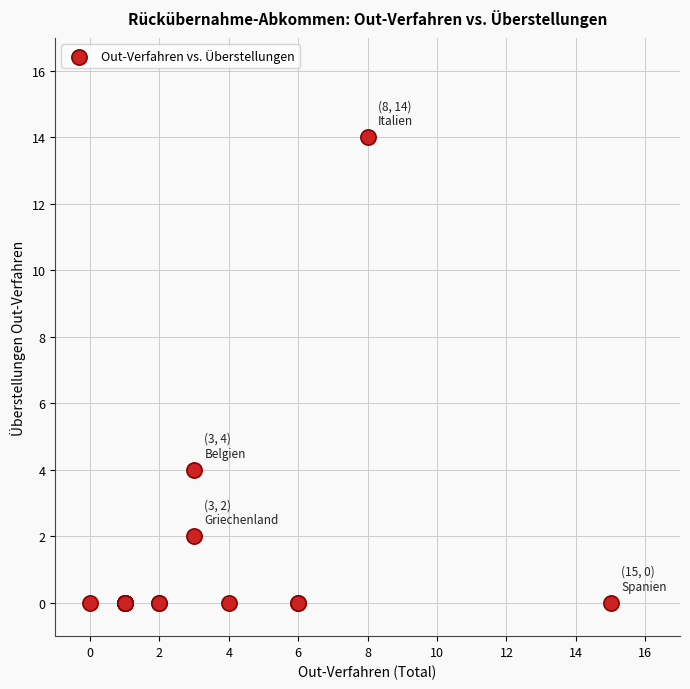

What Y value in the scatter plot is closest to 7?

4